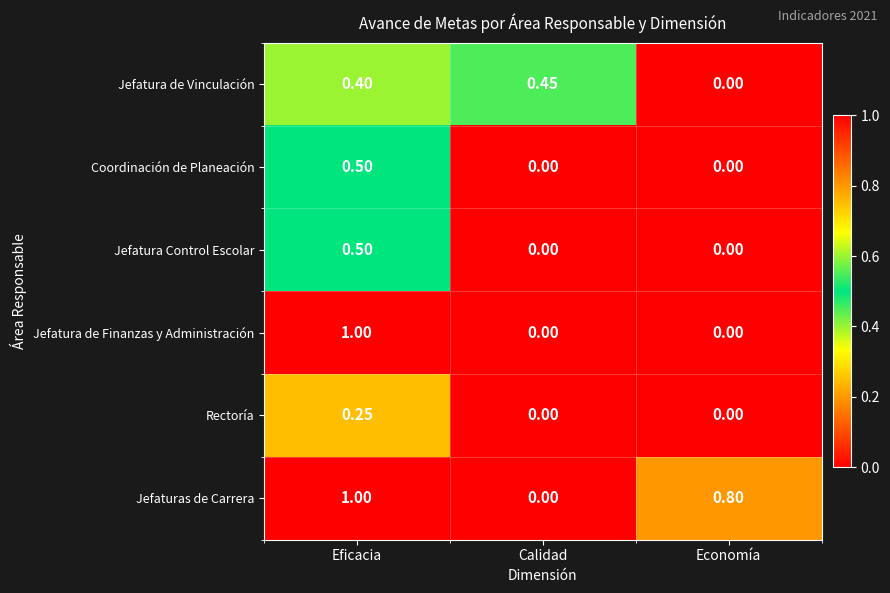

How many categories are shown in the chart?

3